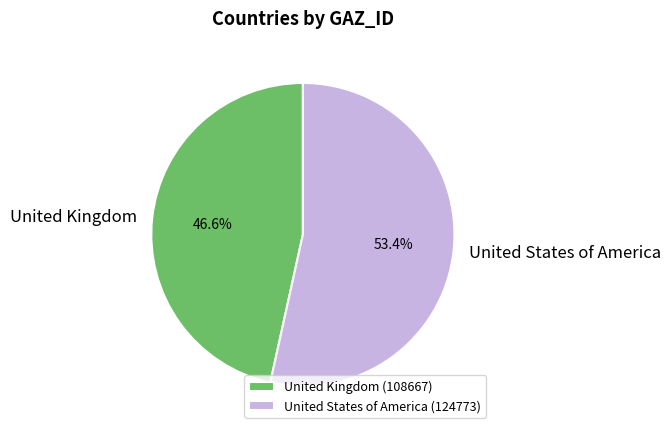

To the nearest percent, what percentage of the pie is United Kingdom?

47%